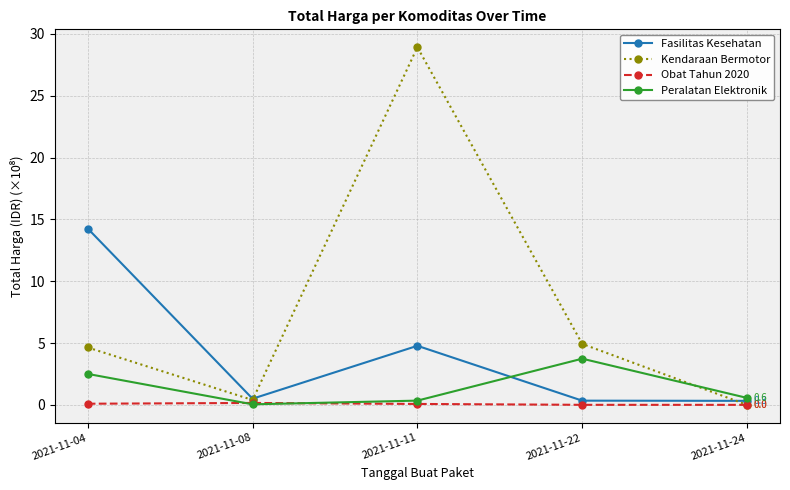

How many categories are shown in the chart?

5